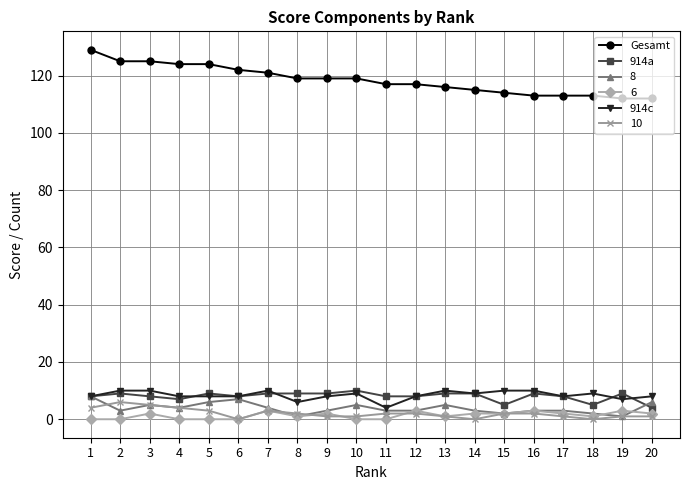

True or false: 914c and Gesamt cross at least once.

False